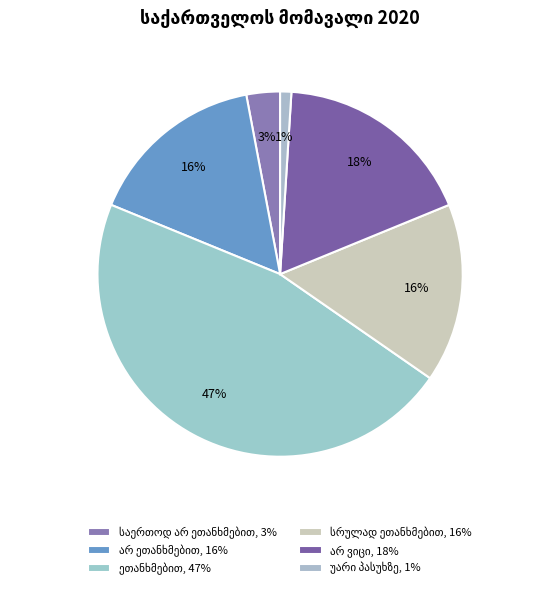

To the nearest percent, what is the combined percentage of ეთანხმებით and არ ვიცი?

64%